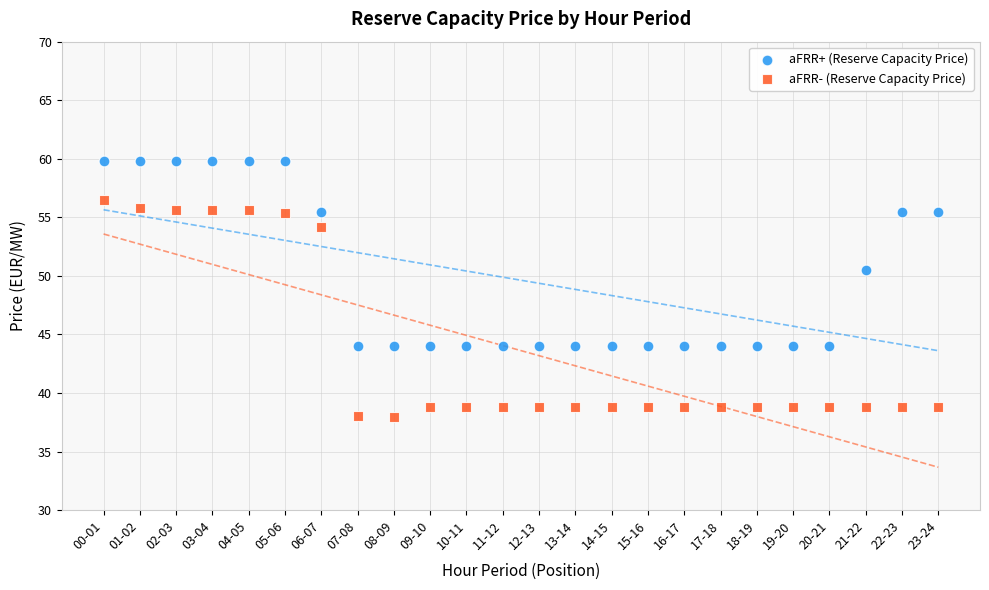

Which series reaches the minimum Y coordinate?

aFRR- (Reserve Capacity Price)